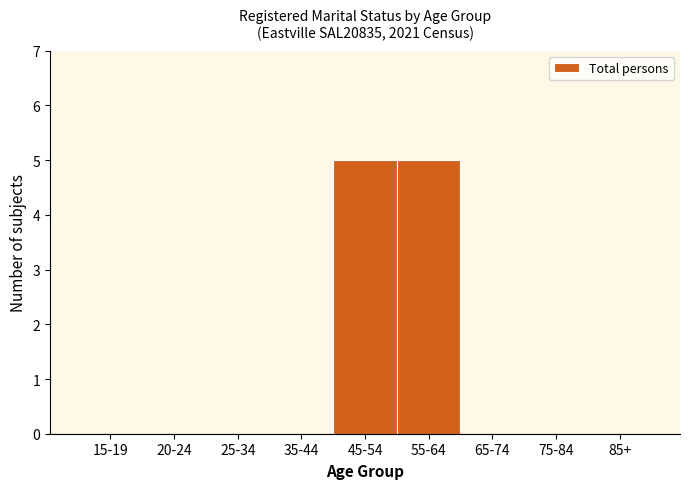

Reading left to right, extract all data points from this chart.

15-19=0	20-24=0	25-34=0	35-44=0	45-54=5	55-64=5	65-74=0	75-84=0	85+=0